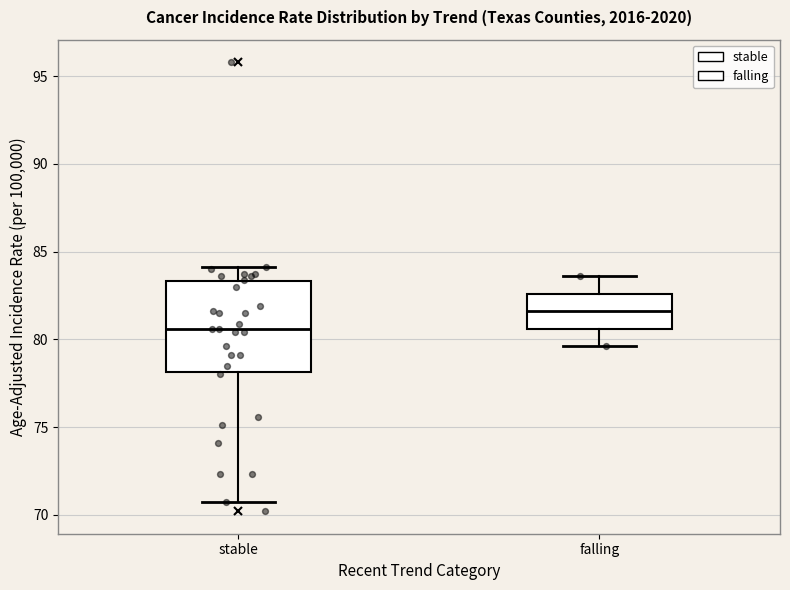

Which box's median line is the highest?

falling